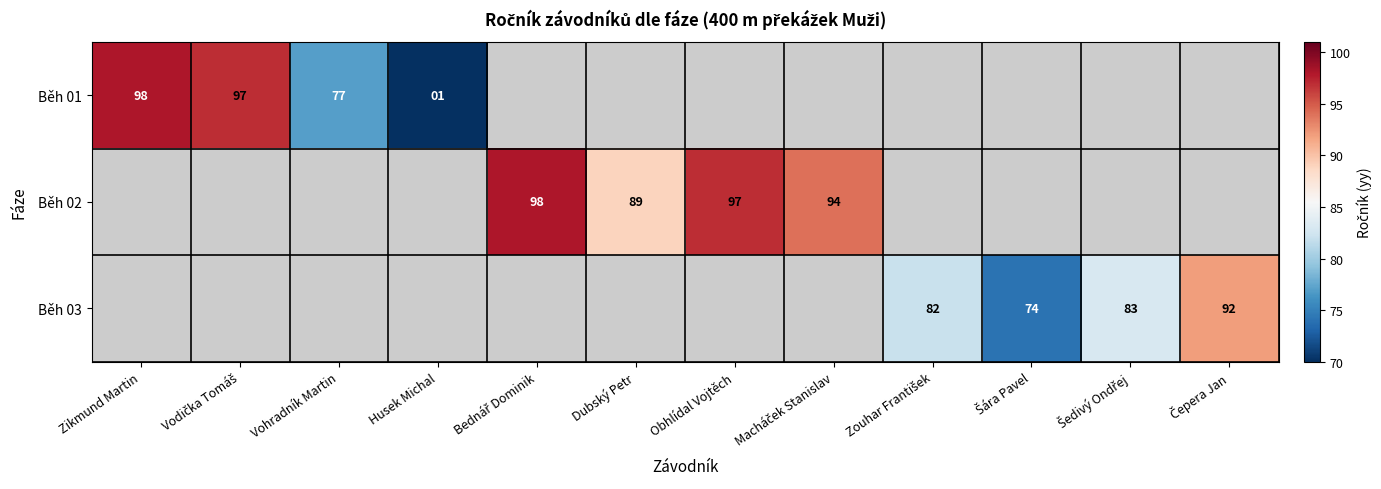

The Běh 02 series shows 137 at Obhlídal Vojtěch. True or false?

False